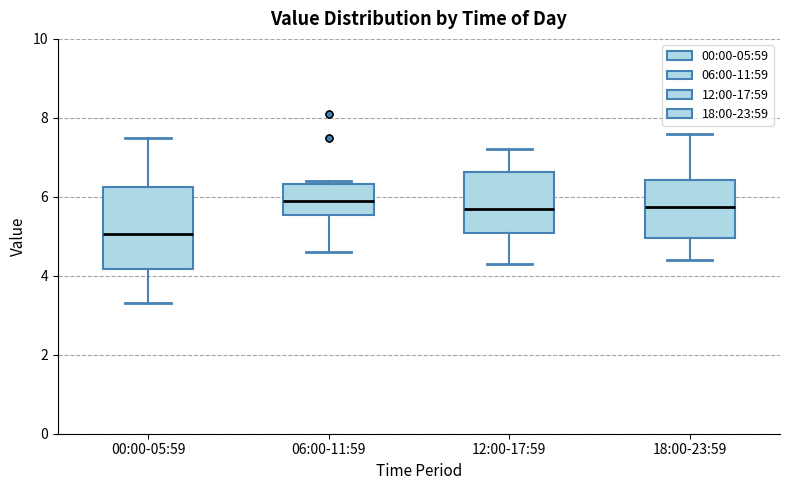

Which box is the tallest, from its lower edge to its upper edge?

00:00-05:59